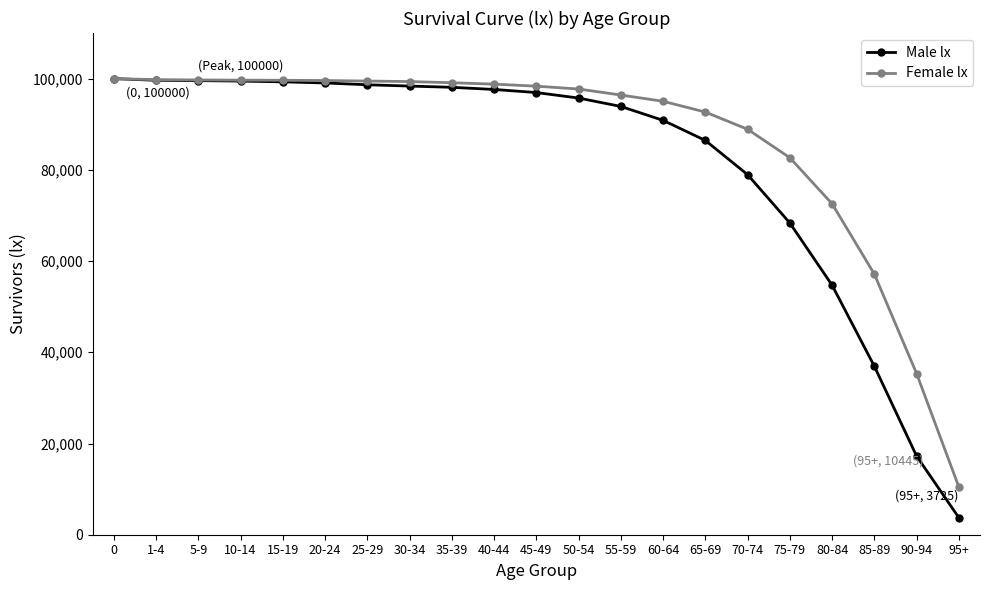

True or false: Male lx has a value of 152515 at 15-19.

False